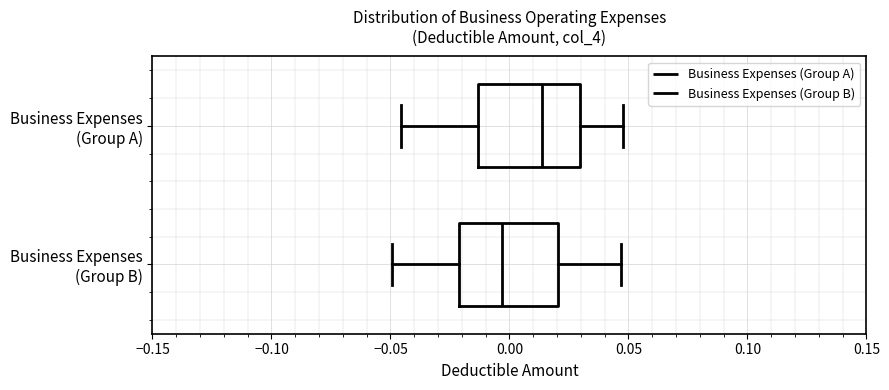

Where does the right whisker of the box for Business Expenses (Group B) end on the x-axis? The values are not printed on the chart, so give them approximately, as read against the axis.

0.045